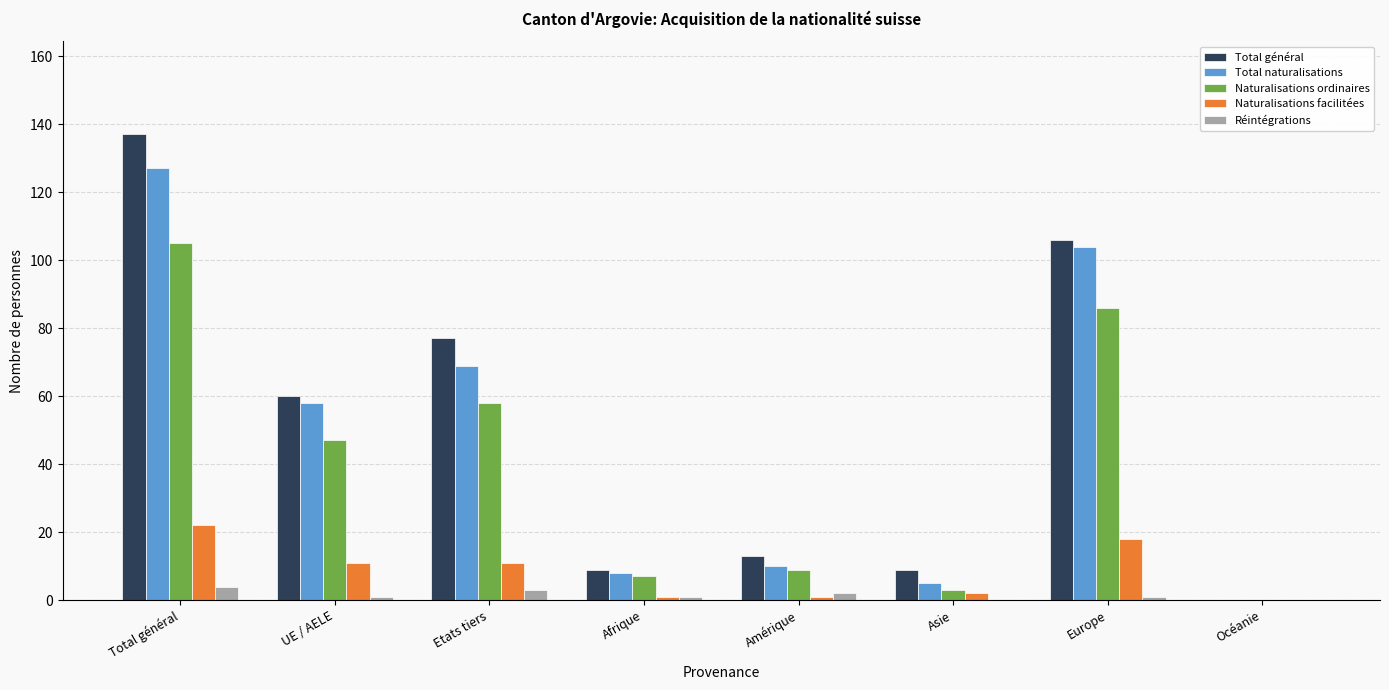

Is the value of Naturalisations ordinaires at UE / AELE greater than the value of Naturalisations facilitées at Afrique?

Yes